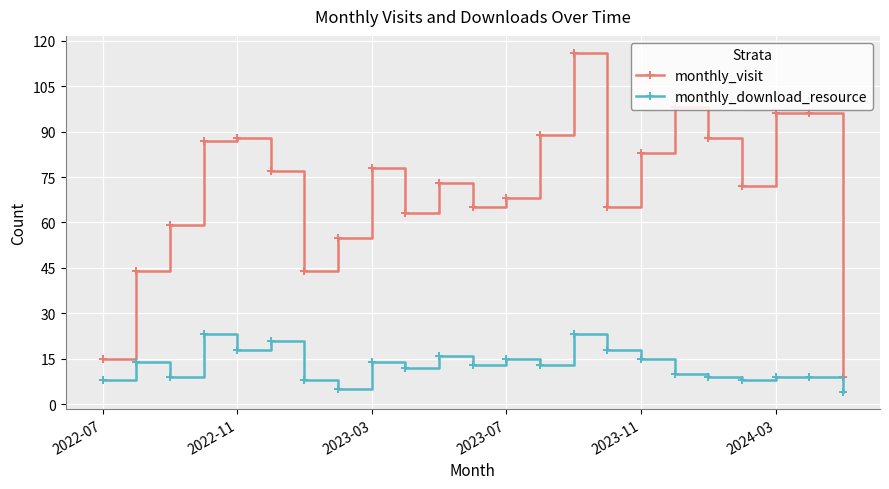

Rank the series by their average value, from highest to lowest.

monthly_visit, monthly_download_resource